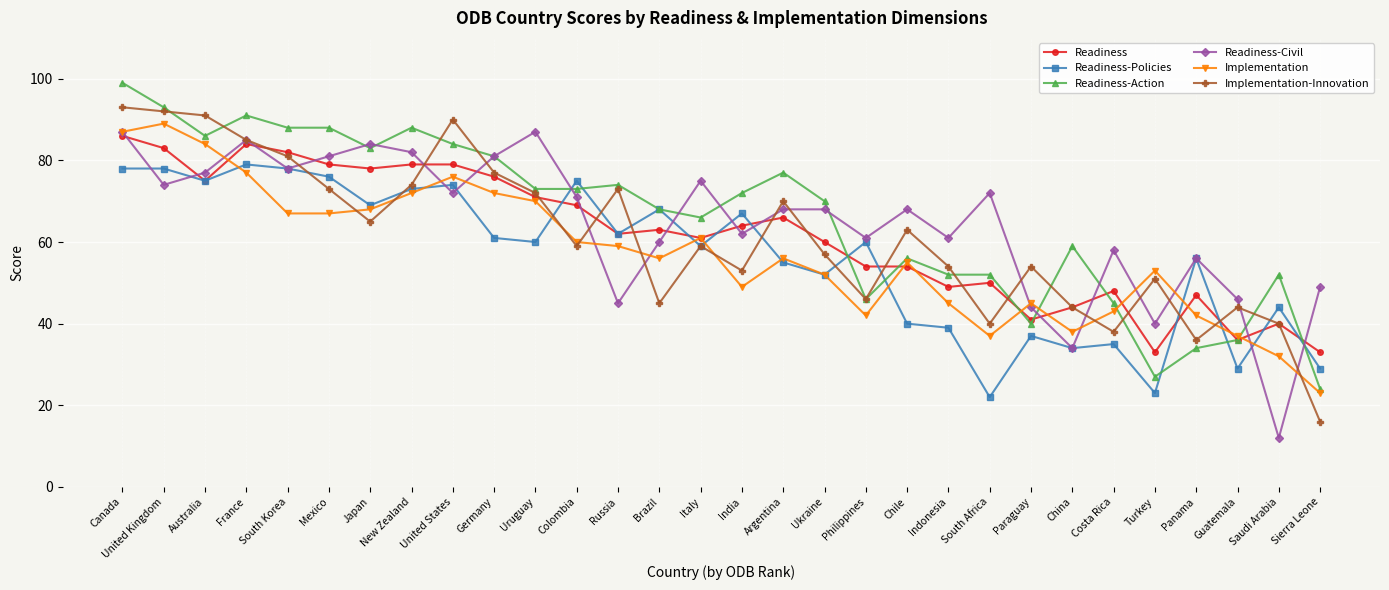

What is the difference between the Readiness-Policies values at Panama and Paraguay?

19